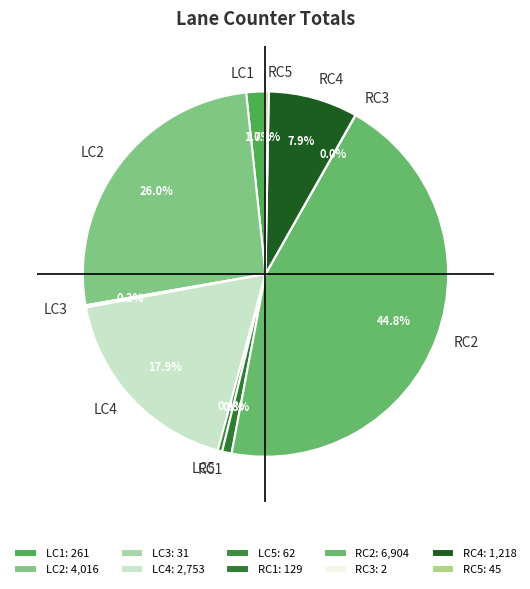

Does any single category account for the majority?

No